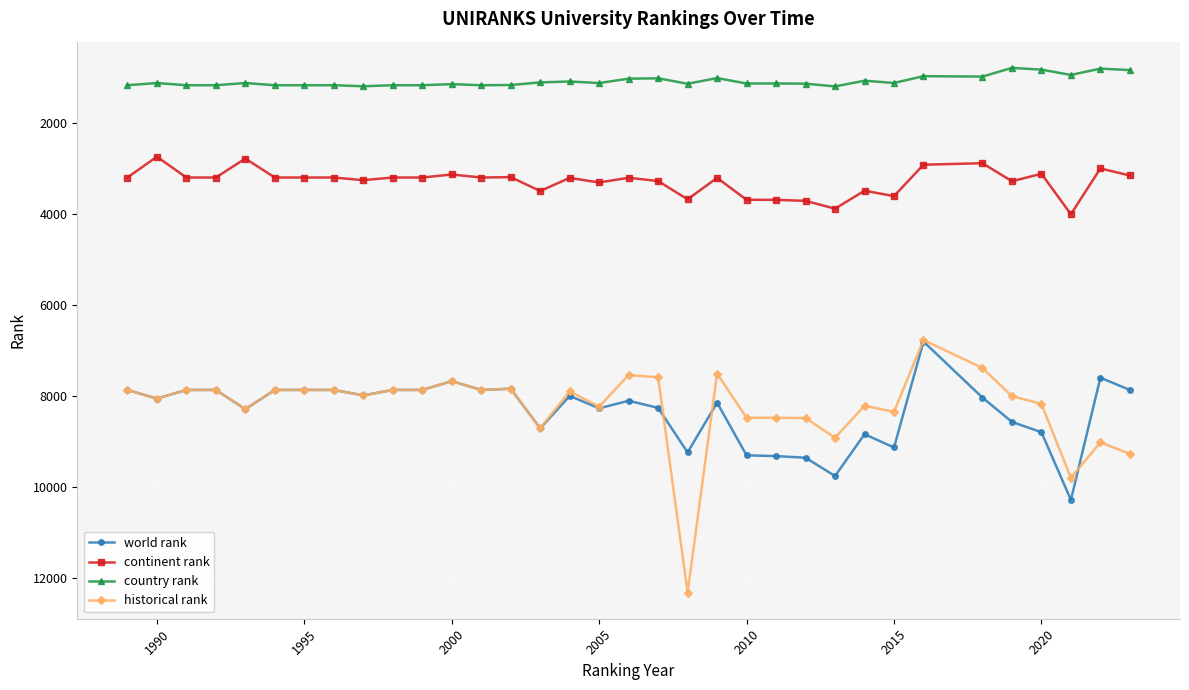

List the series in order of their peak value, highest first.

historical rank, world rank, continent rank, country rank